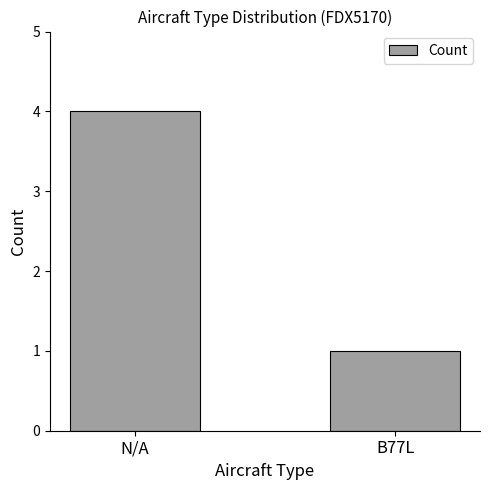

Which has a higher value, B77L or N/A?

N/A